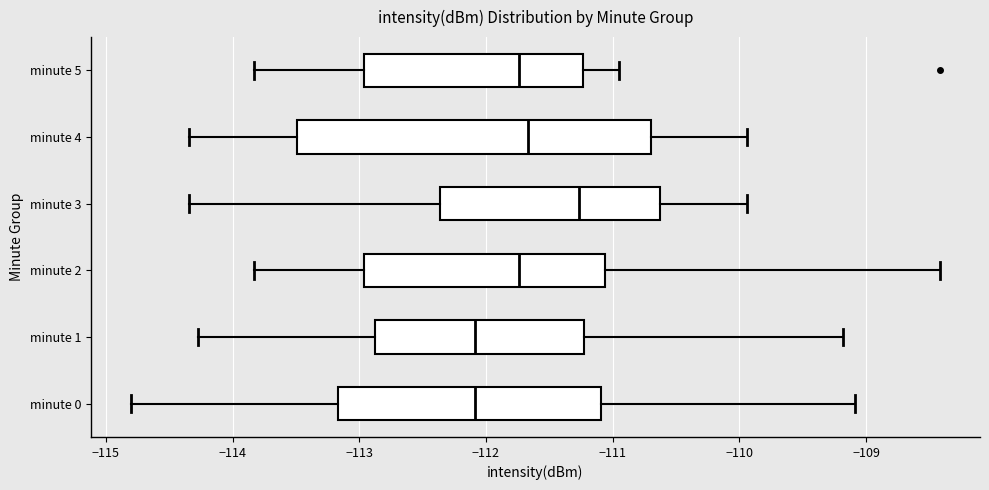

Which box has the furthest to the right median line?

minute 3